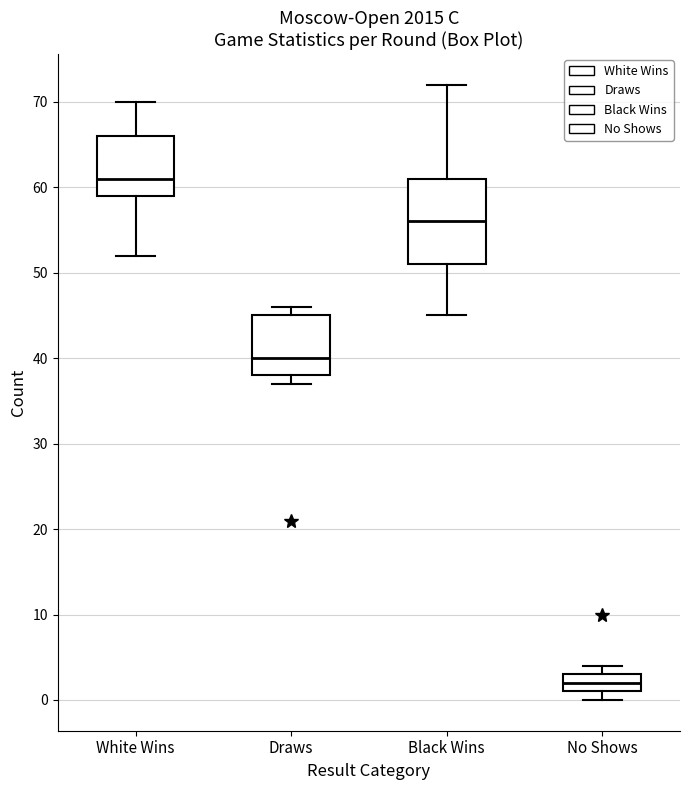

Where does the median line of the box for White Wins sit on the y-axis? The values are not printed on the chart, so give them approximately, as read against the axis.

61